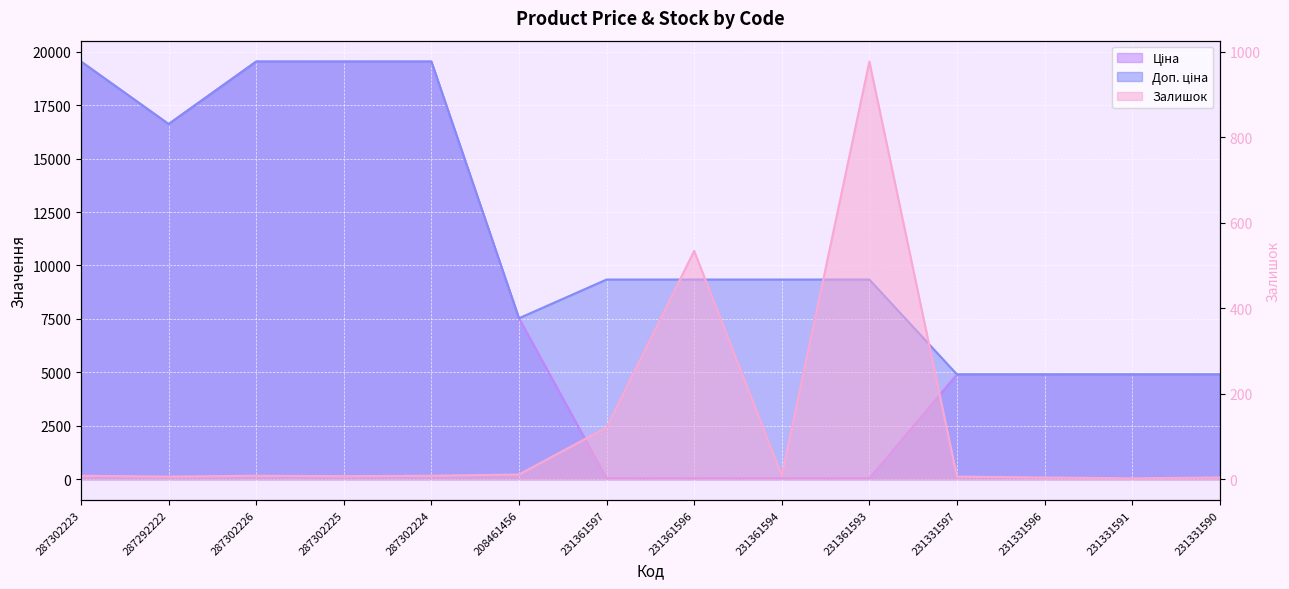

Which label corresponds to the largest value in the chart?

287302223